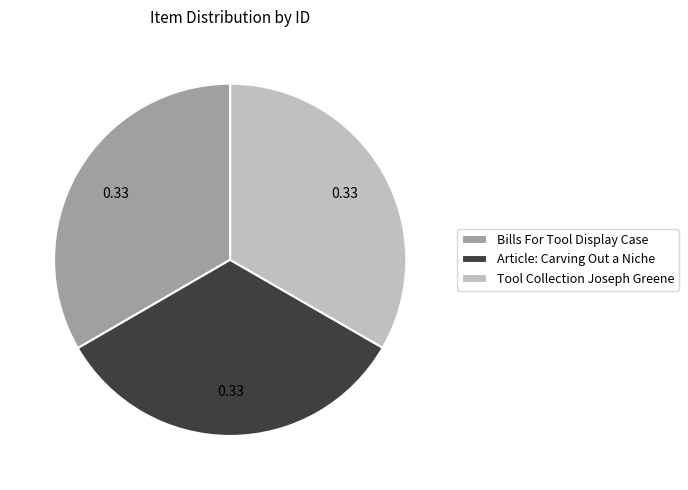

How many slices are in this pie chart?

3